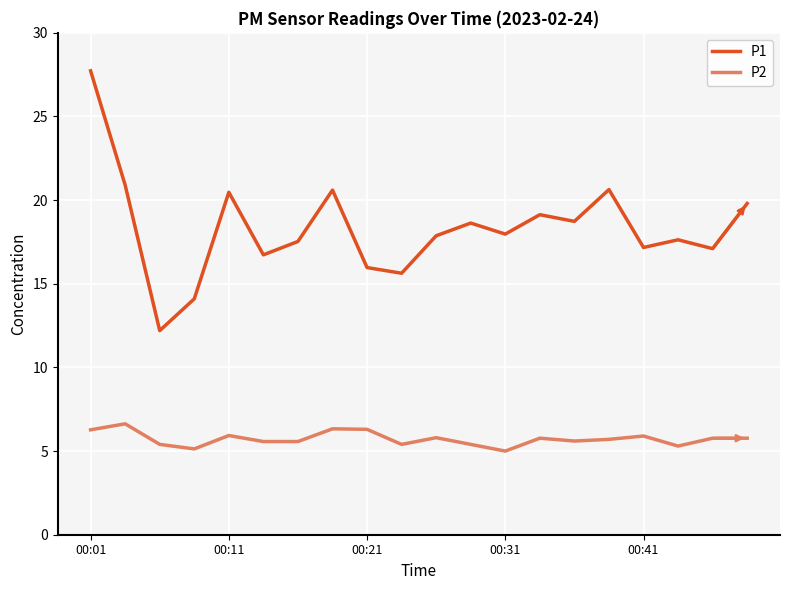

Count the number of categories in the chart.

20